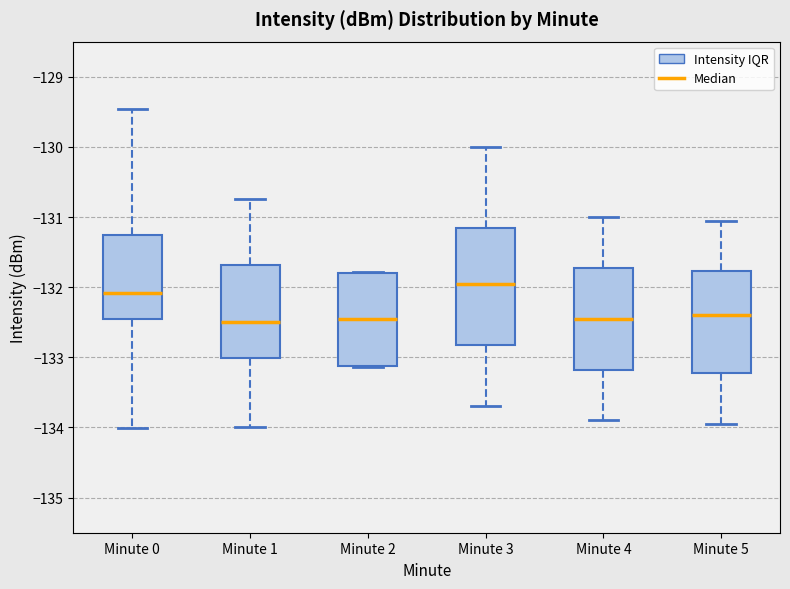

Which box is the tallest, from its lower edge to its upper edge?

Minute 3